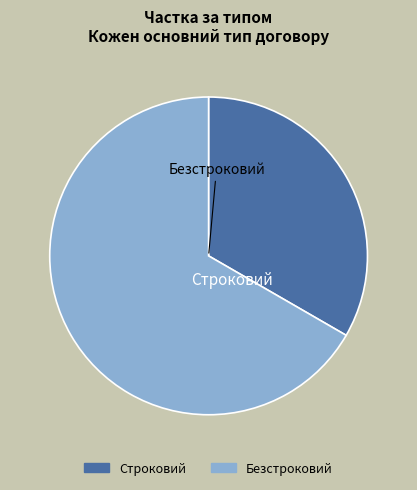

Do Безстроковий and Строковий together represent more than half of the pie?

Yes